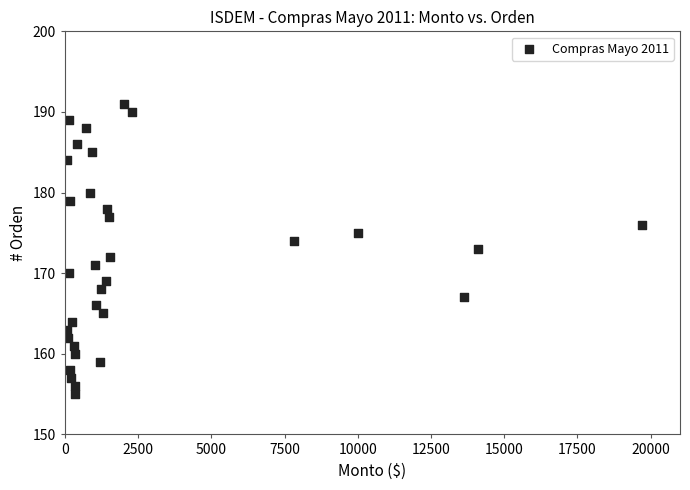

What is the range of Y values (max minus min)?

36